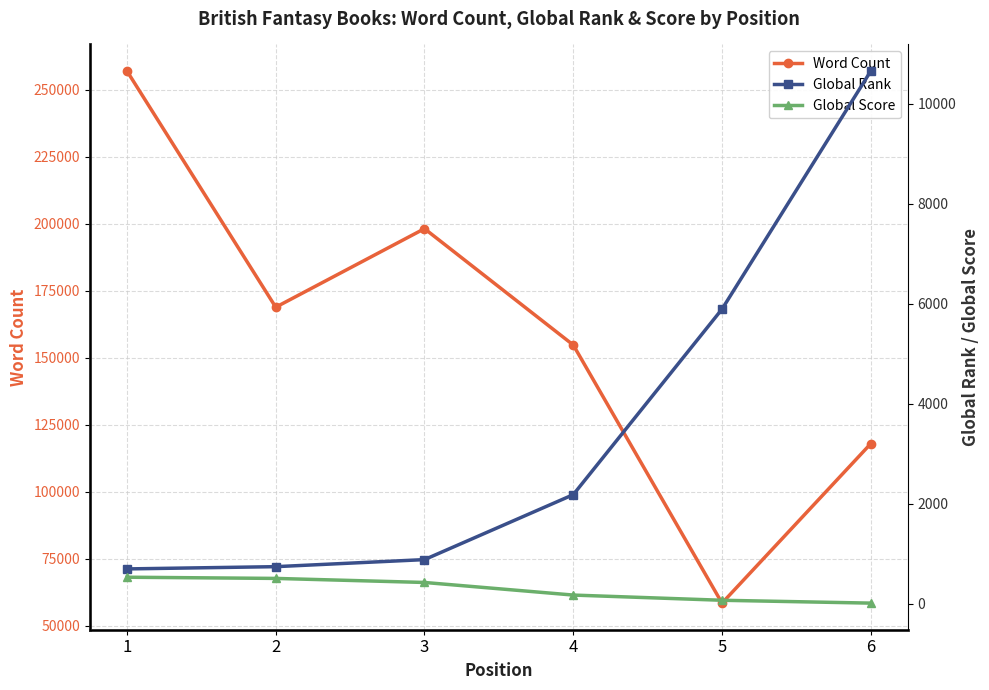

Between 1 and 5, which series saw the biggest shift?

Word Count